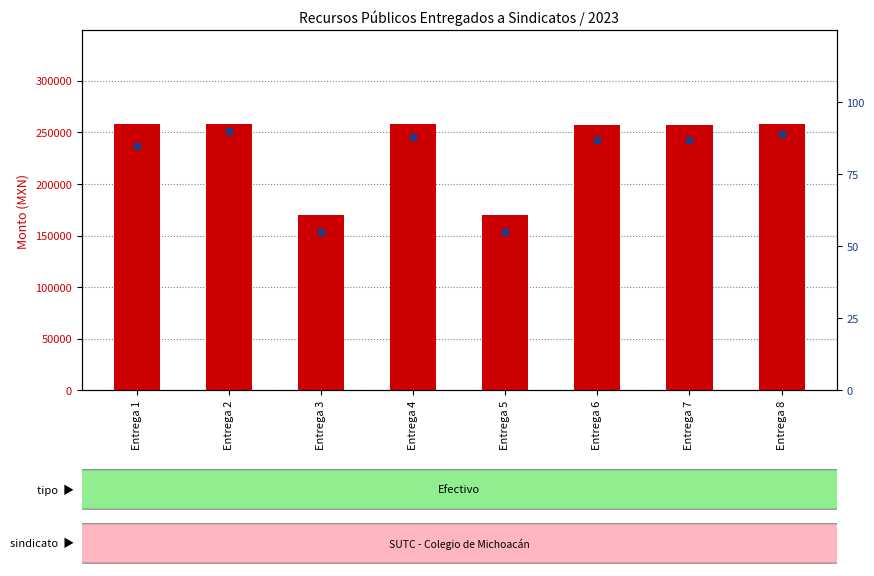

At which category is the sum across all series the highest?

Entrega 8